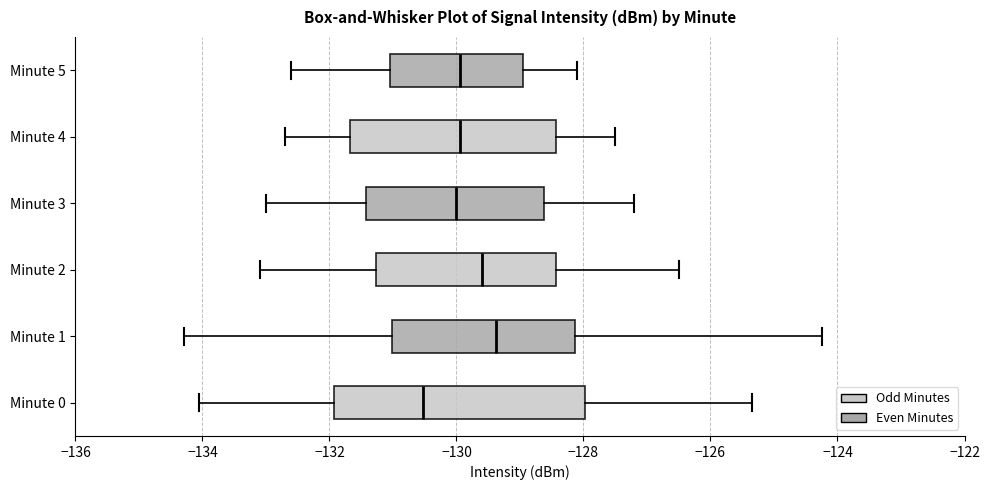

Reading bottom to top, read every box against the x-axis: the position of its median line, the range the box covers, and the ends of its whiskers. The values are not printed on the chart, so give them approximately, as read against the axis.

Minute 0: median -130.6, box -132.0 to -128.0, whiskers -134.0 to -125.4
Minute 1: median -129.4, box -131.0 to -128.2, whiskers -134.2 to -124.2
Minute 2: median -129.6, box -131.2 to -128.4, whiskers -133.0 to -126.4
Minute 3: median -130.0, box -131.4 to -128.6, whiskers -133.0 to -127.2
Minute 4: median -130.0, box -131.6 to -128.4, whiskers -132.6 to -127.4
Minute 5: median -130.0, box -131.0 to -129.0, whiskers -132.6 to -128.0